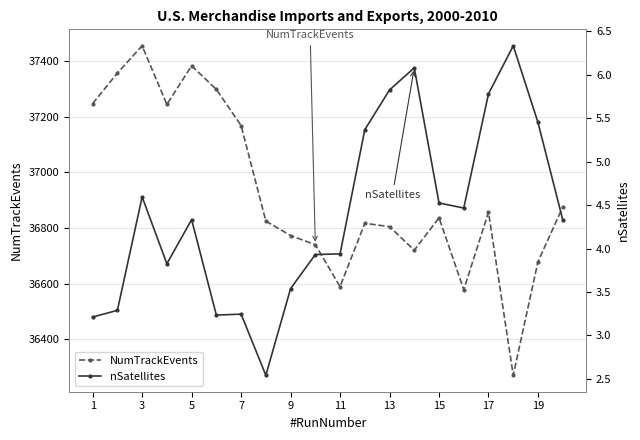

True or false: NumTrackEvents and nSatellites intersect in this chart.

False